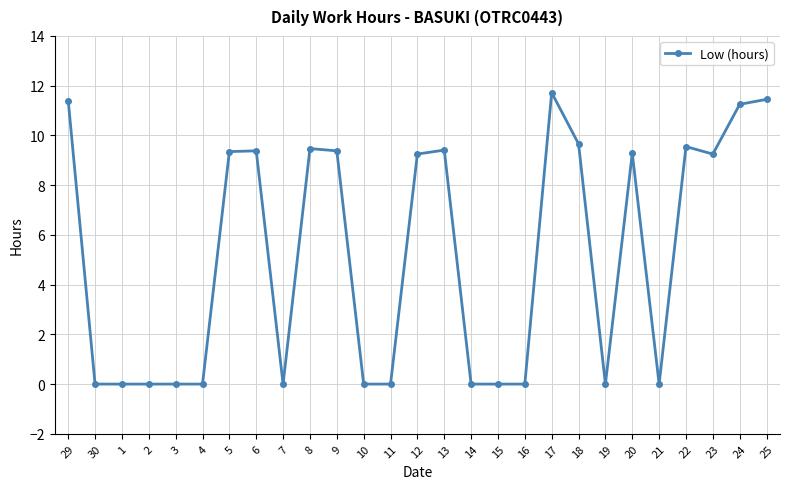

At which category does the chart reach its peak across all series?

17